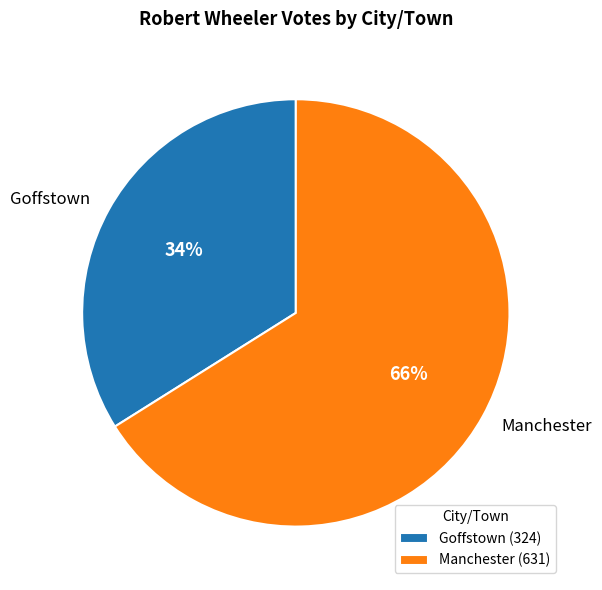

Which category has the smallest portion of the pie?

Goffstown